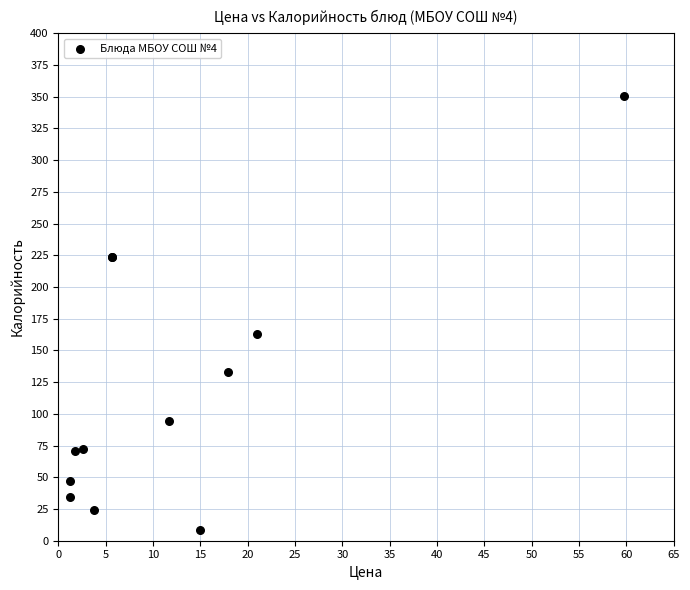

What Y value in the scatter plot is closest to 179?

163.0